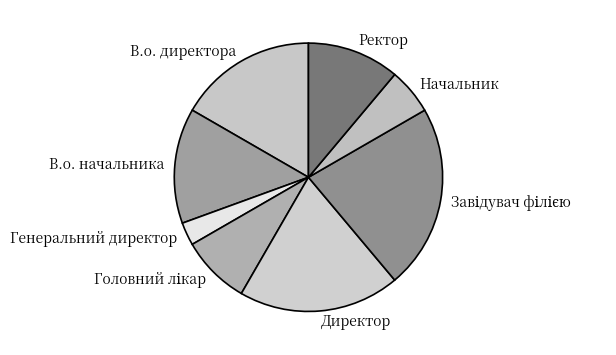

Which slice is the smallest?

Генеральний директор